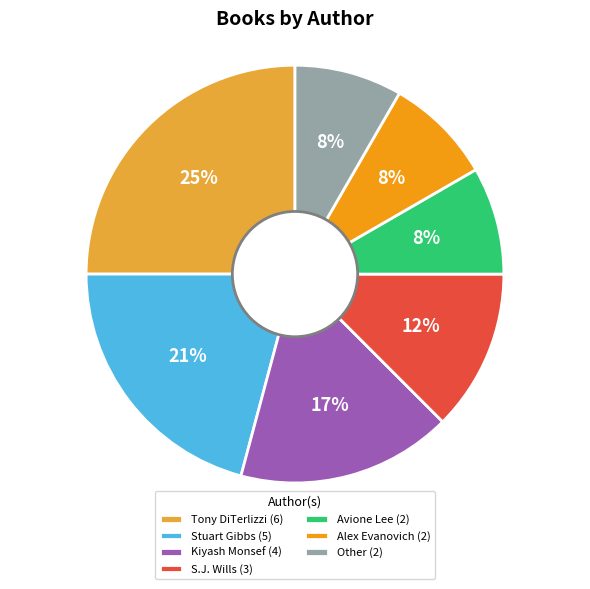

To the nearest percent, what portion does Stuart Gibbs represent?

21%